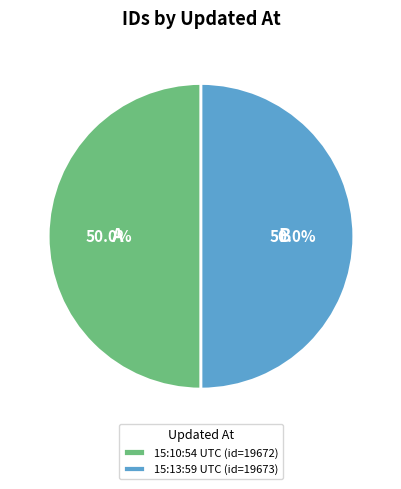

What is the ratio of the value at 15:10:54 UTC (id=19672) to the value at 15:13:59 UTC (id=19673)?

1.0